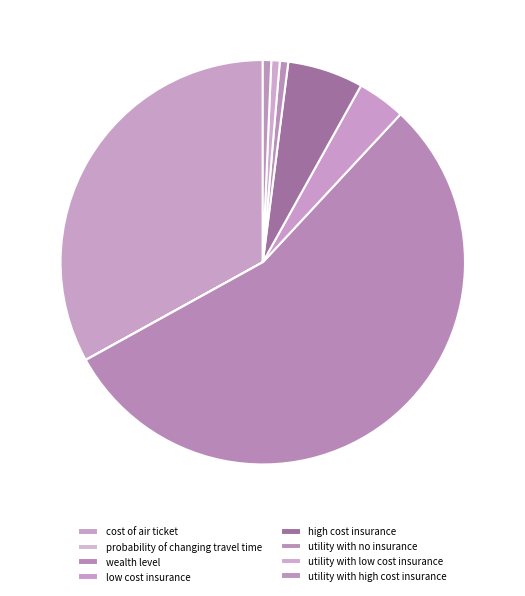

What percentage is the high cost insurance slice, to the nearest percent?

6%